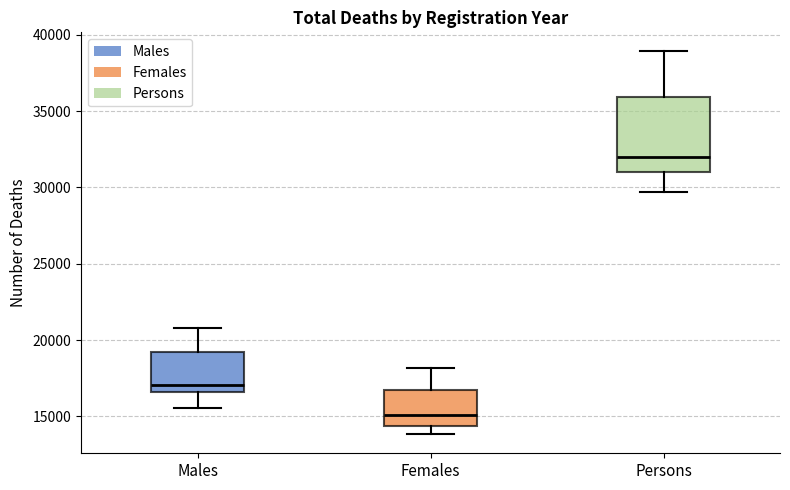

Reading left to right, transcribe this box plot: for each box, give where its median line is, the range the box spans, and where its two whiskers end, as read against the y-axis. The values are not printed on the chart, so give them approximately, as read against the axis.

Males: median 17000, box 16500 to 19000, whiskers 15500 to 21000
Females: median 15000, box 14500 to 16500, whiskers 14000 to 18000
Persons: median 32000, box 31000 to 36000, whiskers 29500 to 39000